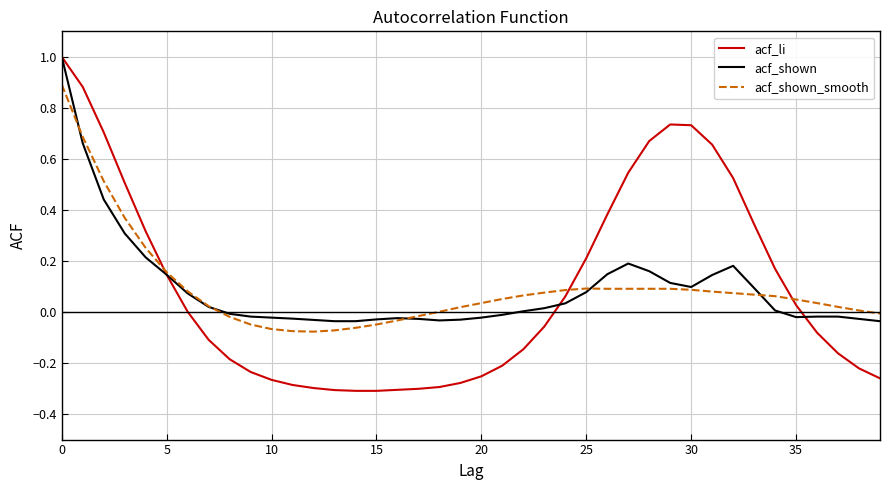

Which series has the largest range (max minus min)?

acf_li